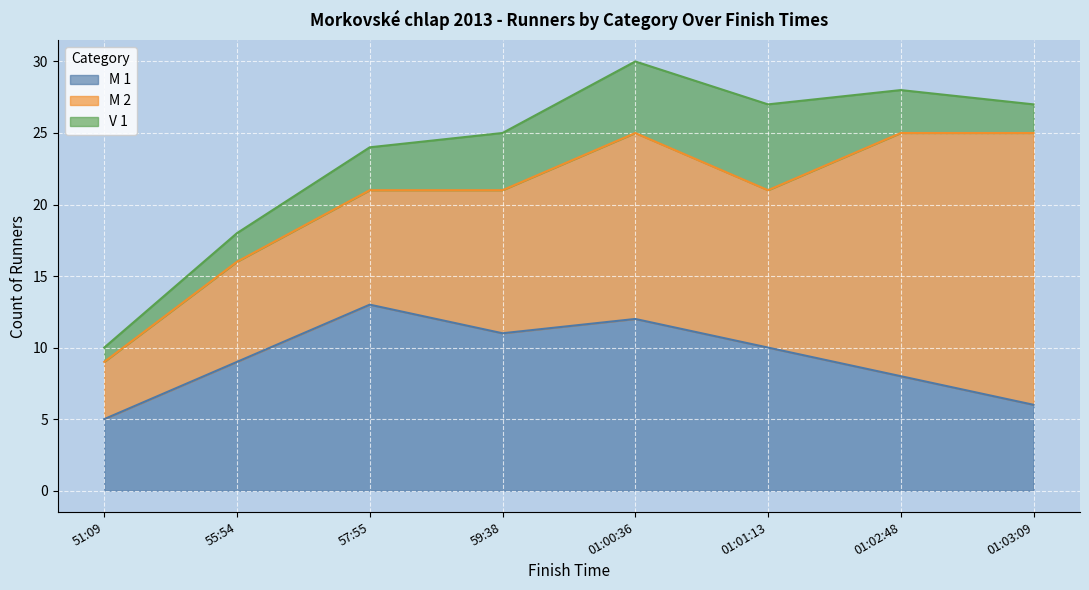

How many data points in M 1 are above 10?

3